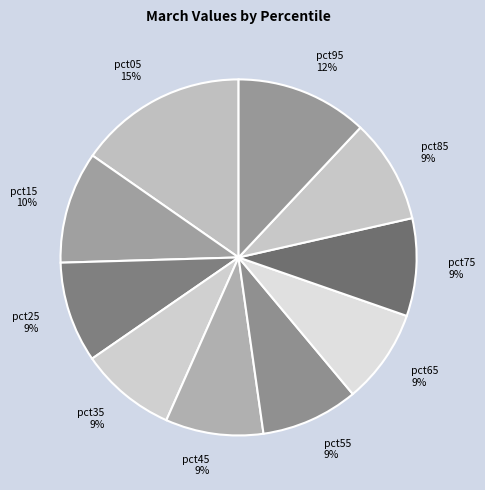

Which category has the biggest portion of the pie?

pct05